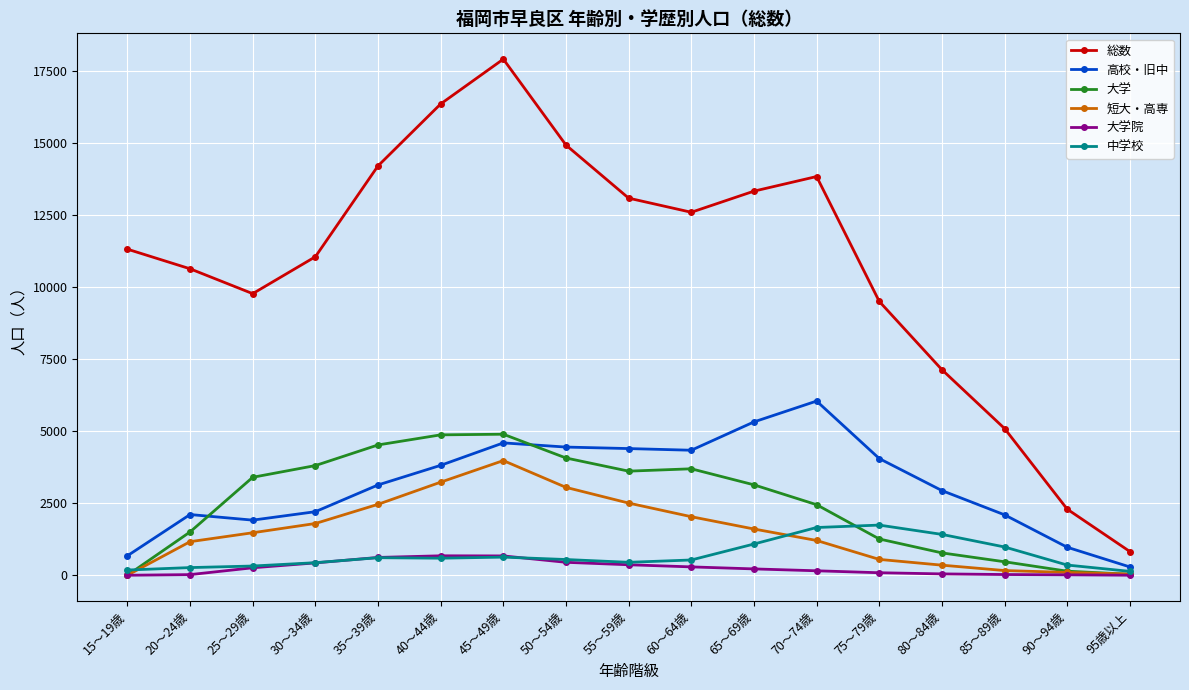

What is the label of the 2nd point from the right?

90～94歳